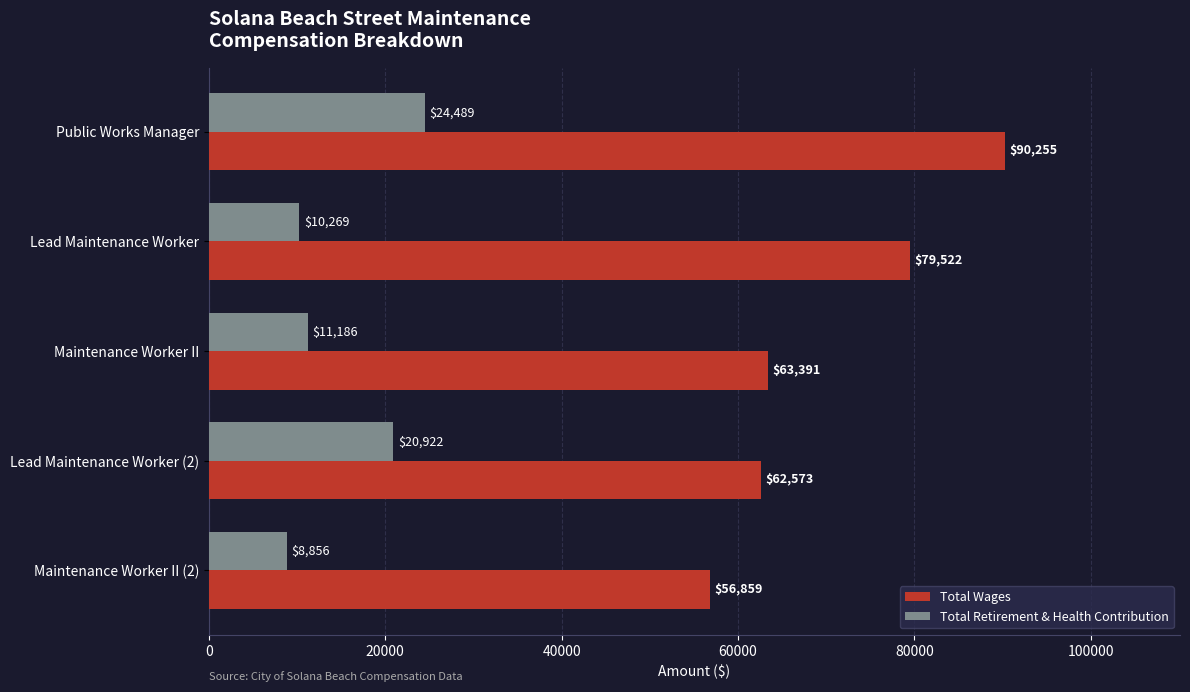

Read the Total Wages value at Lead Maintenance Worker (2).

62573